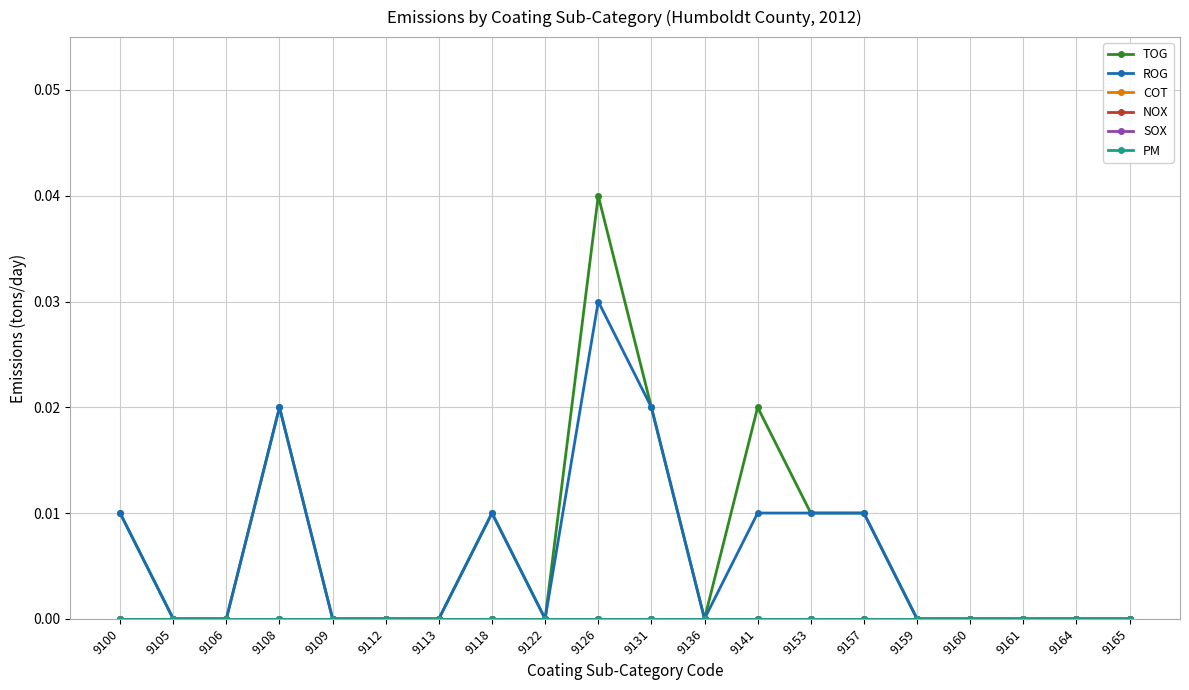

True or false: TOG and PM intersect in this chart.

False